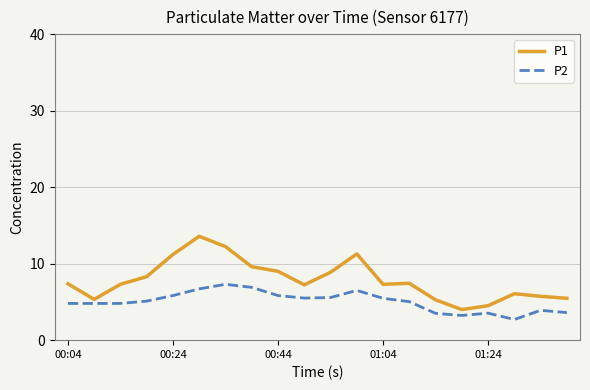

True or false: P1 and P2 intersect in this chart.

False